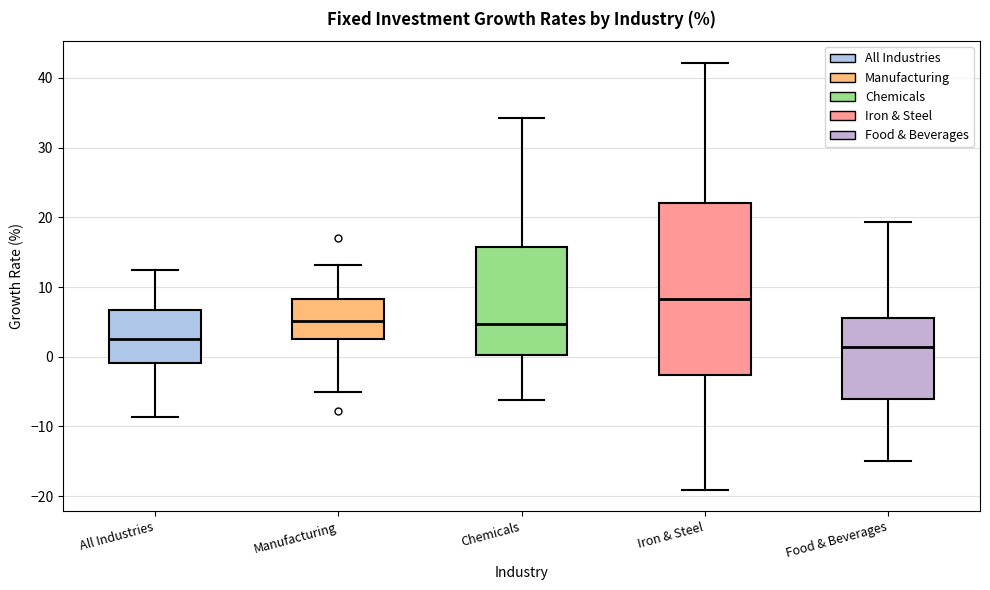

Which box is the tallest, from its lower edge to its upper edge?

Iron & Steel